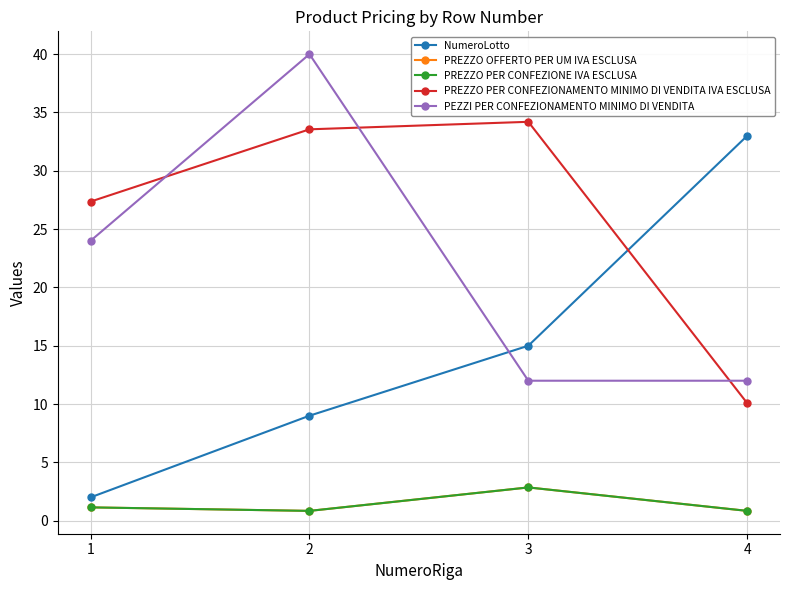

What is the difference between the second highest and minimum values in the PREZZO PER CONFEZIONE IVA ESCLUSA series?

0.3